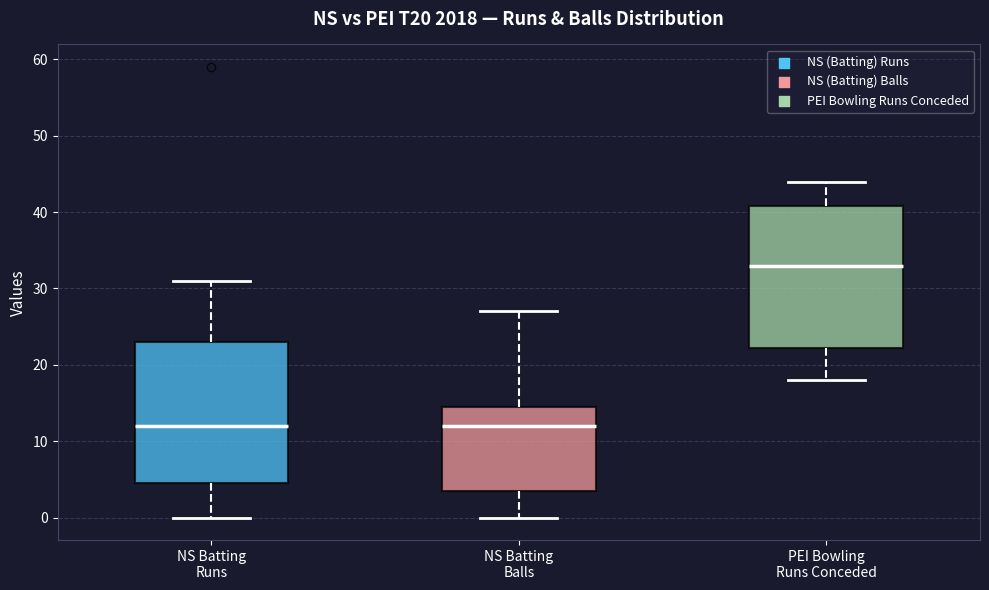

Reading left to right, read every box against the y-axis: the position of its median line, the range the box covers, and the ends of its whiskers. The values are not printed on the chart, so give them approximately, as read against the axis.

NS Batting Runs: median 12, box 5 to 23, whiskers 0 to 31
NS Batting Balls: median 12, box 4 to 15, whiskers 0 to 27
PEI Bowling Runs Conceded: median 33, box 22 to 41, whiskers 18 to 44